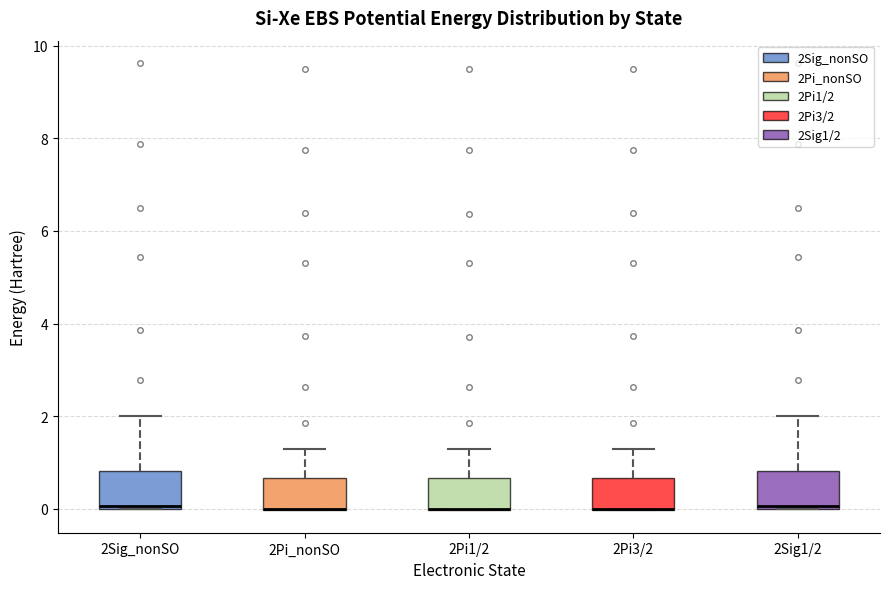

Reading left to right, read every box against the y-axis: the position of its median line, the range the box covers, and the ends of its whiskers. The values are not printed on the chart, so give them approximately, as read against the axis.

2Sig_nonSO: median 0.0 (just above the box's lower edge), box 0.0 to 0.8, whiskers 0.0 to 2.0
2Pi_nonSO: median 0.0 (drawn on the box's lower edge), box 0.0 to 0.6, whiskers 0.0 to 1.2
2Pi1/2: median 0.0 (drawn on the box's lower edge), box 0.0 to 0.6, whiskers 0.0 to 1.2
2Pi3/2: median 0.0 (drawn on the box's lower edge), box 0.0 to 0.6, whiskers 0.0 to 1.2
2Sig1/2: median 0.0 (just above the box's lower edge), box 0.0 to 0.8, whiskers 0.0 to 2.0